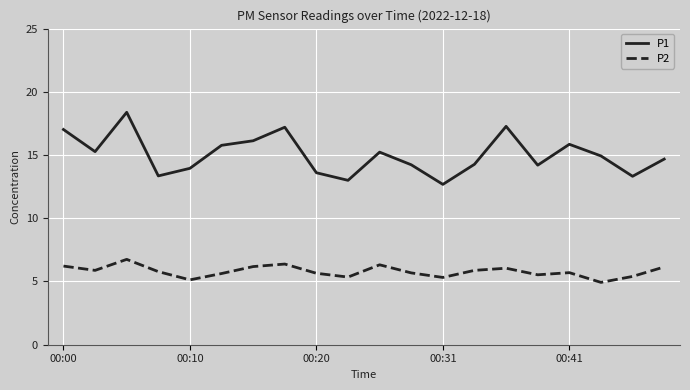

Does the chart display data point markers on the line(s)?

No